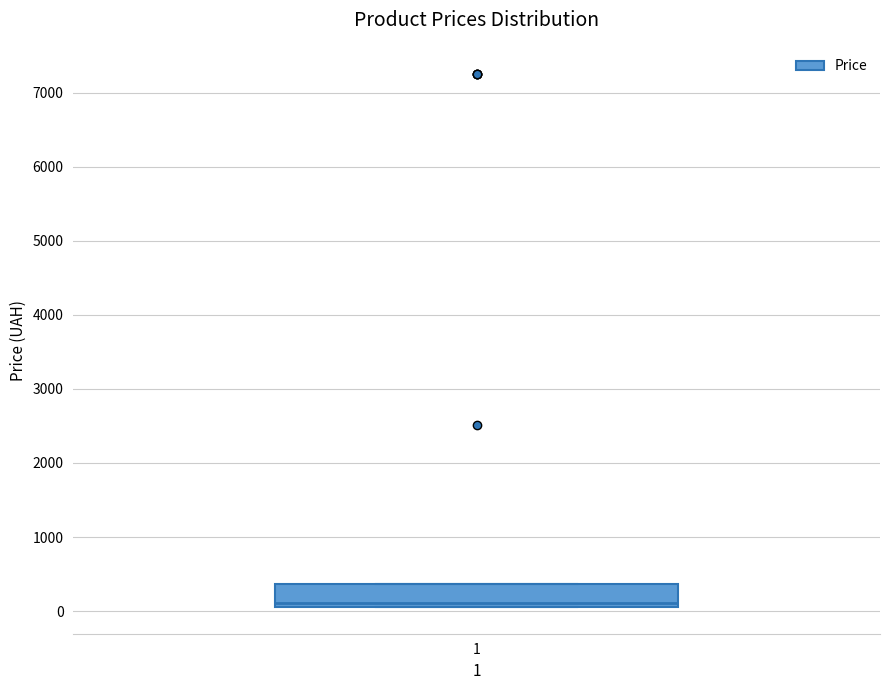

Where is the upper edge of the box at x = 1 on the y-axis? The values are not printed on the chart, so give them approximately, as read against the axis.

400